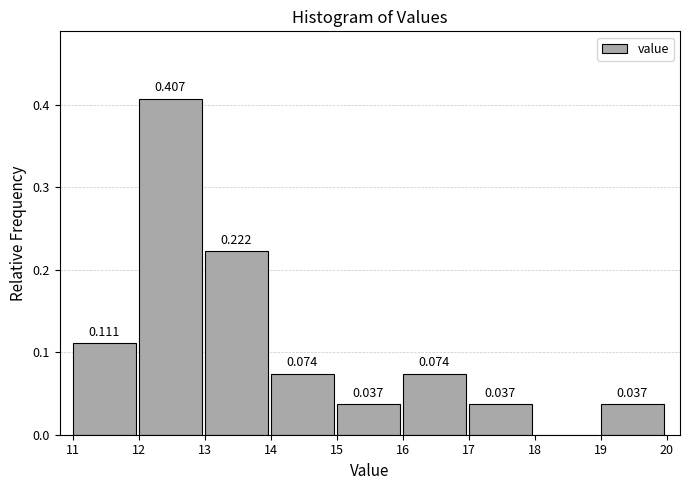

Over which range of the x-axis is the bar tallest?

12 to 13